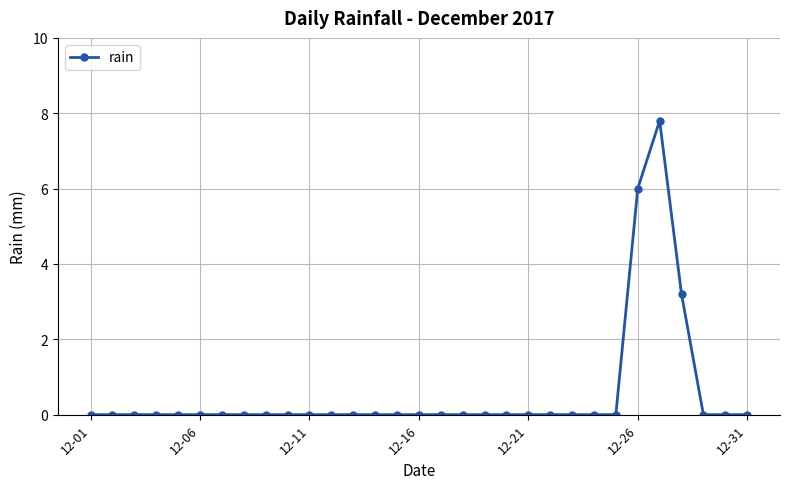

Count the values in the range 0 to 1.

28